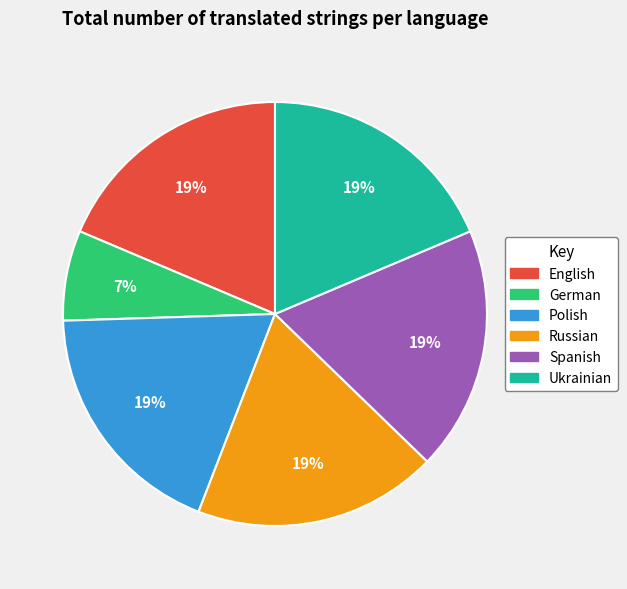

The German slice represents 1% of the pie. True or false?

False